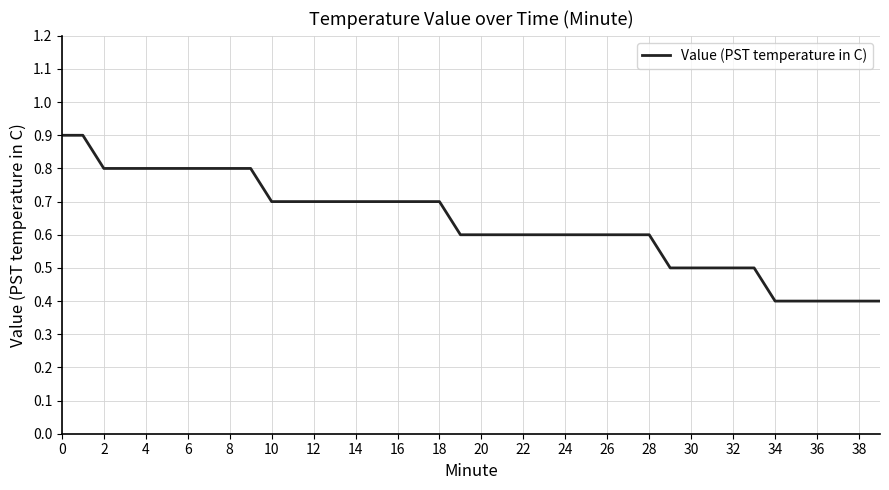

What is the maximum value shown in the chart?

0.9